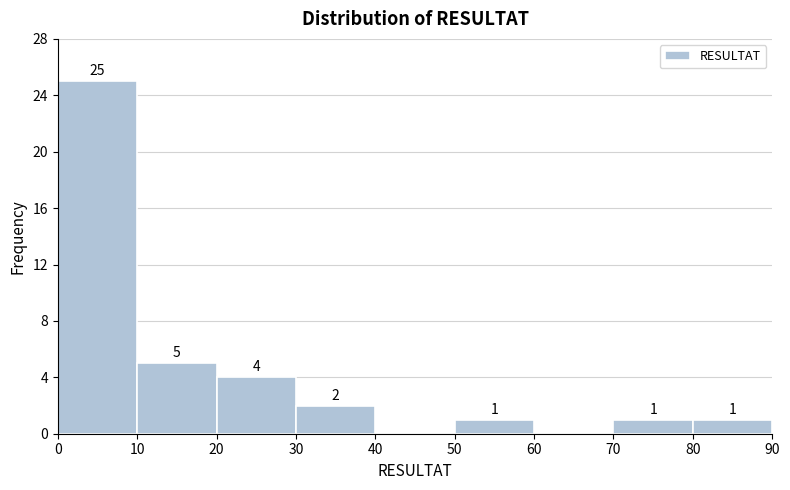

Which range on the x-axis has the tallest bar?

0 to 10